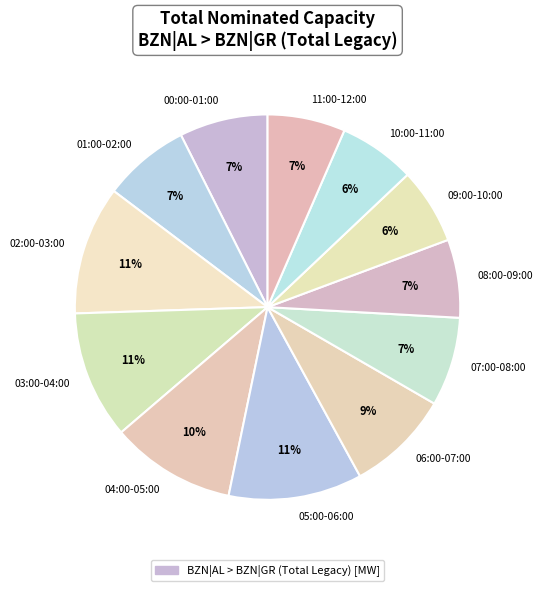

What percentage is the 03:00-04:00 slice, to the nearest percent?

11%